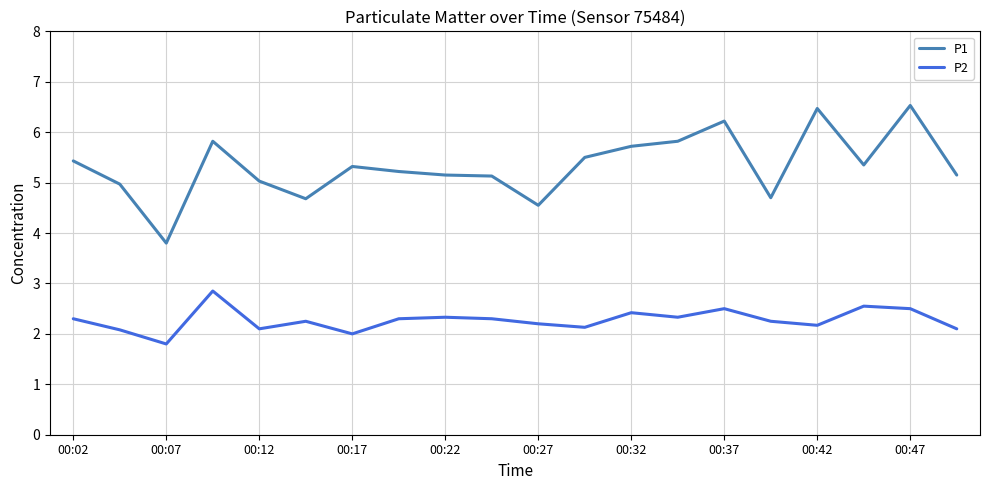

True or false: P2 and P1 intersect in this chart.

False